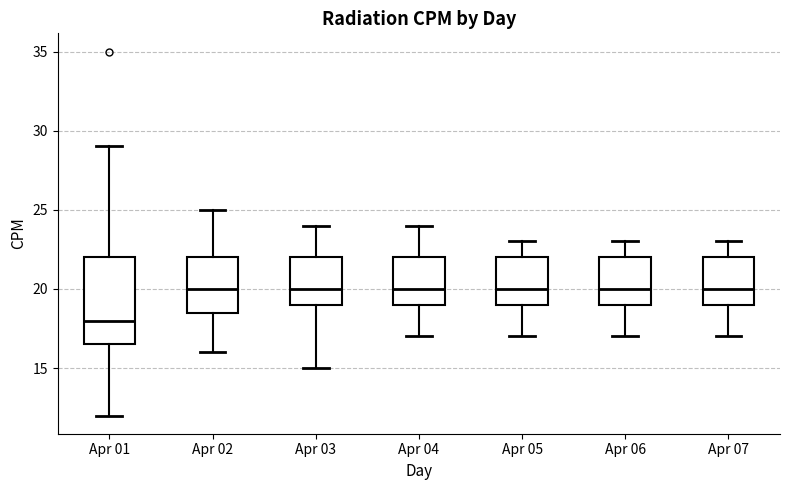

Reading left to right, read every box against the y-axis: the position of its median line, the range the box covers, and the ends of its whiskers. The values are not printed on the chart, so give them approximately, as read against the axis.

Apr 01: median 18.0, box 16.5 to 22.0, whiskers 12.0 to 29.0
Apr 02: median 20.0, box 18.5 to 22.0, whiskers 16.0 to 25.0
Apr 03: median 20.0, box 19.0 to 22.0, whiskers 15.0 to 24.0
Apr 04: median 20.0, box 19.0 to 22.0, whiskers 17.0 to 24.0
Apr 05: median 20.0, box 19.0 to 22.0, whiskers 17.0 to 23.0
Apr 06: median 20.0, box 19.0 to 22.0, whiskers 17.0 to 23.0
Apr 07: median 20.0, box 19.0 to 22.0, whiskers 17.0 to 23.0